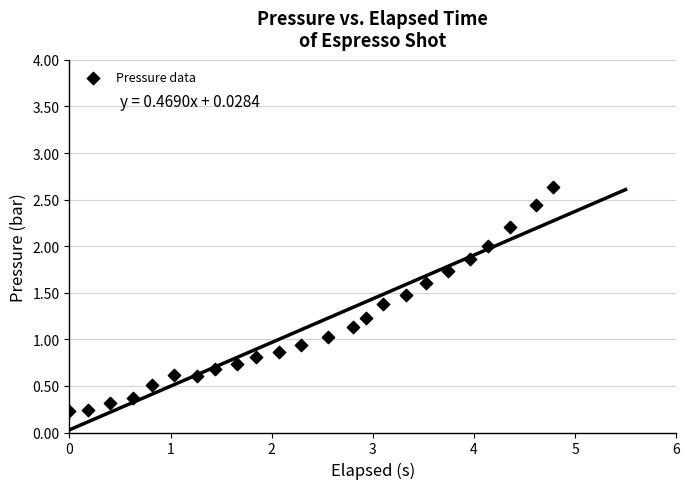

What is the range of X values (max minus min)?

4.8